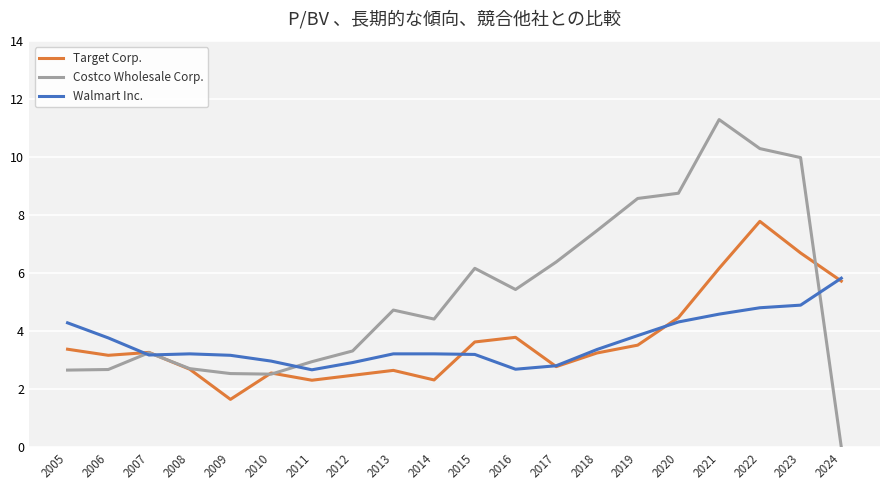

How many categories are shown in the chart?

20